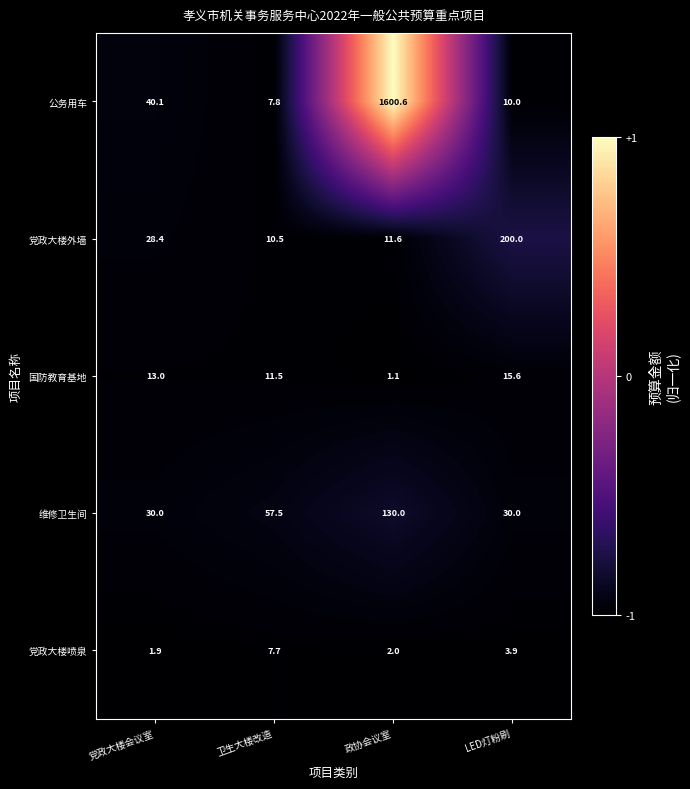

Reading right to left, list all the values displayed in this chart.

公务用车: LED灯粉刷=10.0	政协会议室=1600.6	卫生大楼改造=7.8	党政大楼会议室=40.1
党政大楼外墙: LED灯粉刷=200.0	政协会议室=11.6	卫生大楼改造=10.5	党政大楼会议室=28.4
国防教育基地: LED灯粉刷=15.6	政协会议室=1.1	卫生大楼改造=11.5	党政大楼会议室=13.0
维修卫生间: LED灯粉刷=30.0	政协会议室=130.0	卫生大楼改造=57.5	党政大楼会议室=30.0
党政大楼喷泉: LED灯粉刷=3.9	政协会议室=2.0	卫生大楼改造=7.7	党政大楼会议室=1.9